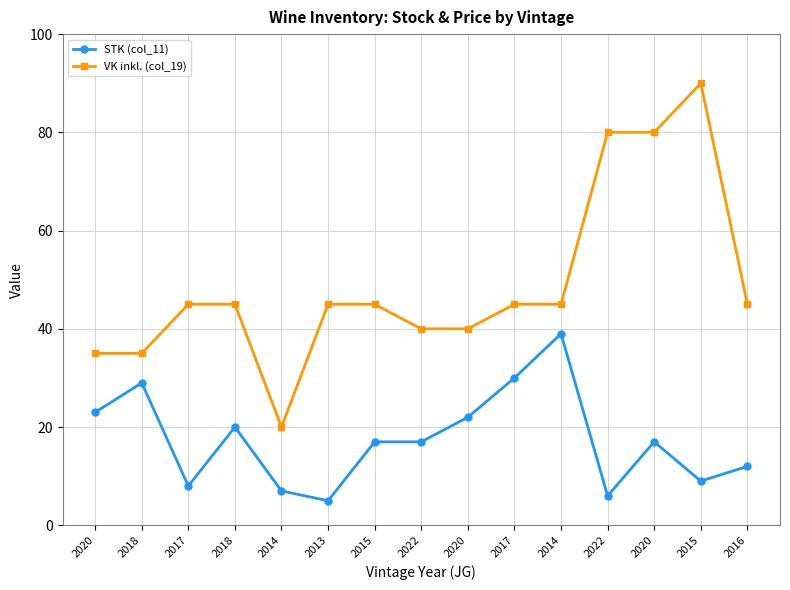

Rank the series by their average value, from lowest to highest.

STK (col_11), VK inkl. (col_19)